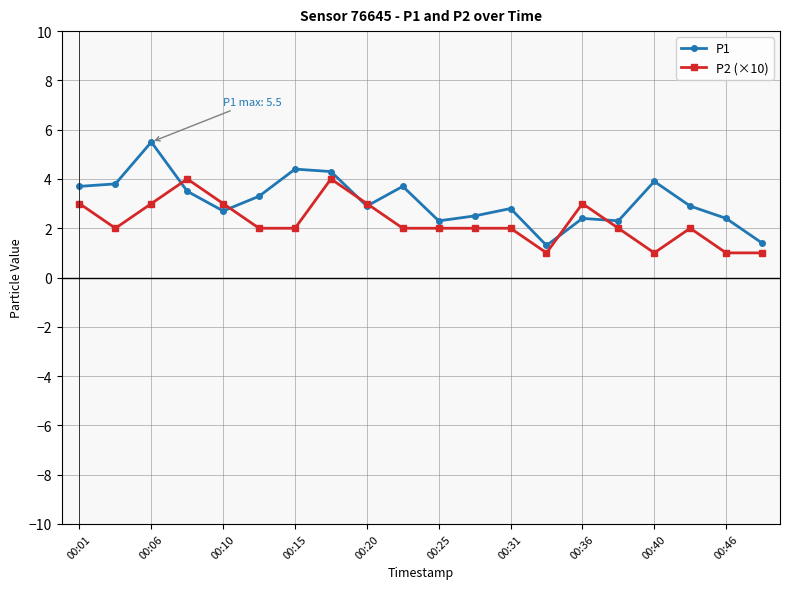

Reading left to right, list all the values displayed in this chart.

P1: 3.7	3.8	5.5	3.5	2.7	3.3	4.4	4.3	2.9	3.7	2.3	2.5	2.8	1.3	2.4	2.3	3.9	2.9	2.4	1.4
P2 (×10): 3.0	2.0	3.0	4.0	3.0	2.0	2.0	4.0	3.0	2.0	2.0	2.0	2.0	1.0	3.0	2.0	1.0	2.0	1.0	1.0